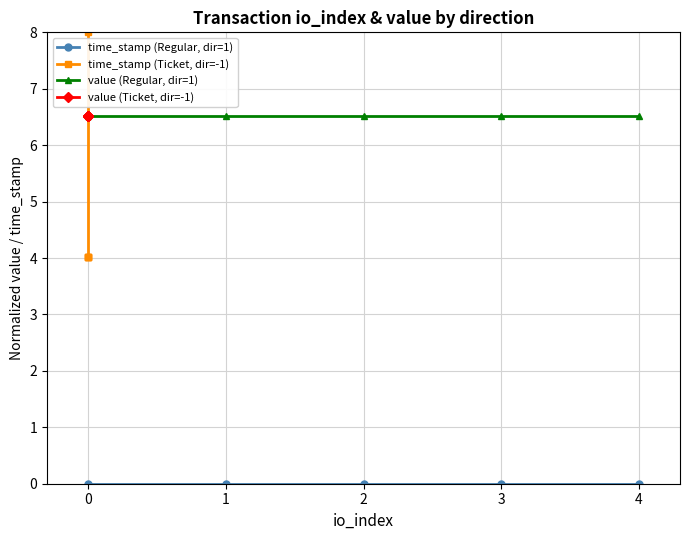

What is the sum of the value (Regular, dir=1) values at 3 and 2?

13.0